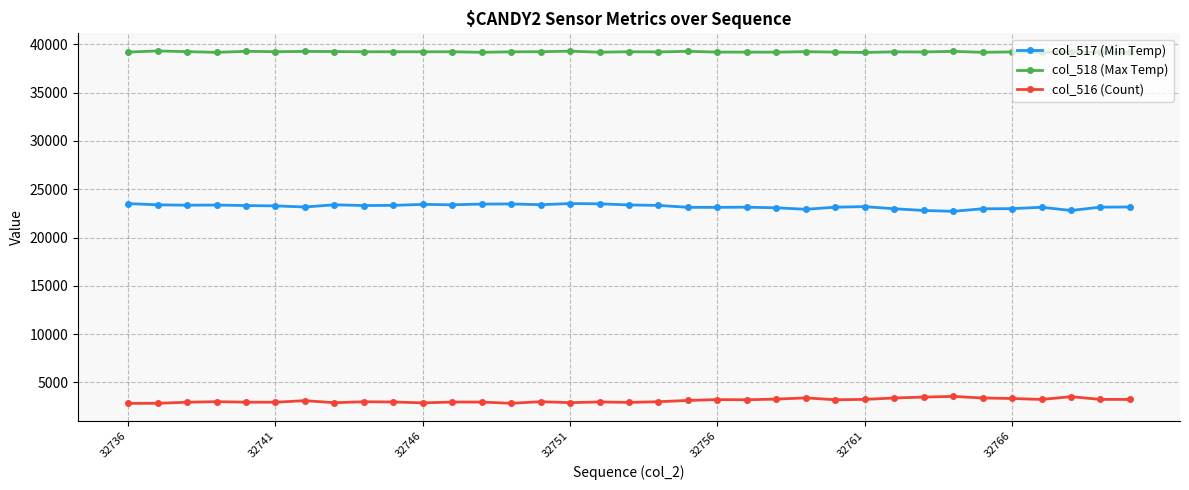

What is the maximum value for col_518 (Max Temp)?

39319